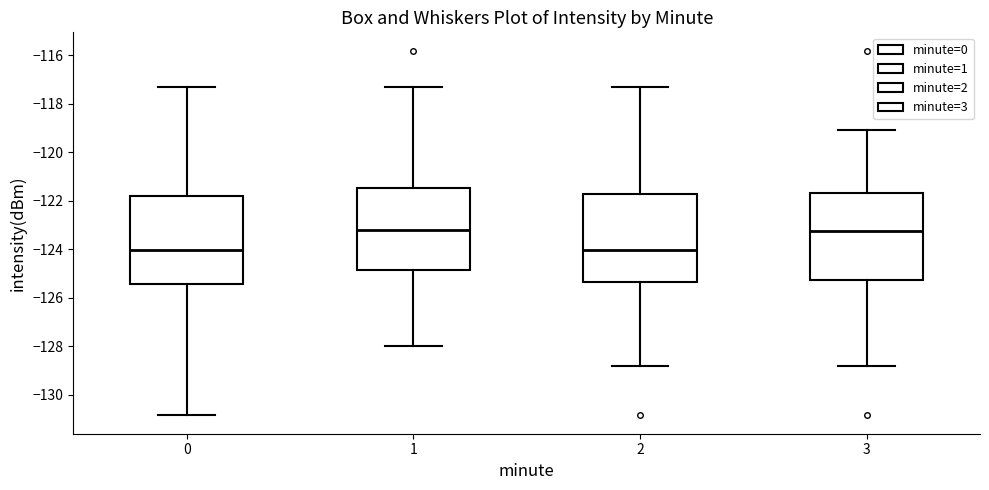

Reading left to right, transcribe this box plot: for each box, give where its median line is, the range the box spans, and where its two whiskers end, as read against the y-axis. The values are not printed on the chart, so give them approximately, as read against the axis.

0: median -124.0, box -125.4 to -121.8, whiskers -130.8 to -117.2
1: median -123.2, box -124.8 to -121.4, whiskers -128.0 to -117.2
2: median -124.0, box -125.4 to -121.8, whiskers -128.8 to -117.2
3: median -123.2, box -125.2 to -121.6, whiskers -128.8 to -119.0